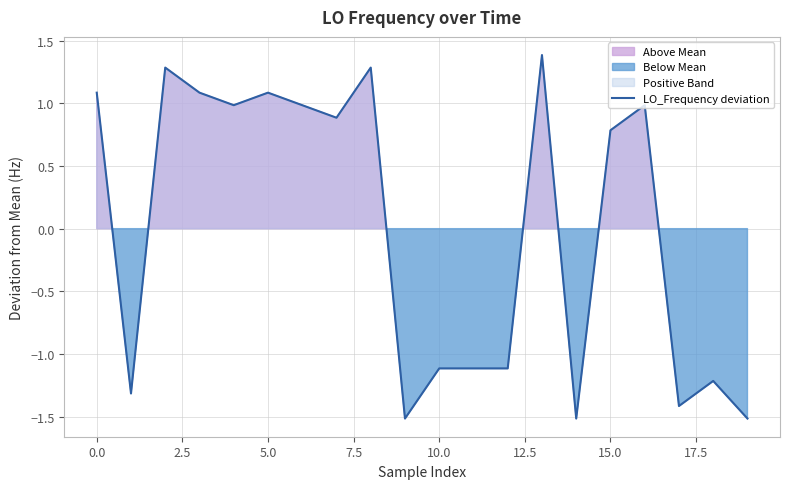

What is the maximum value for LO_Frequency deviation?

1.4